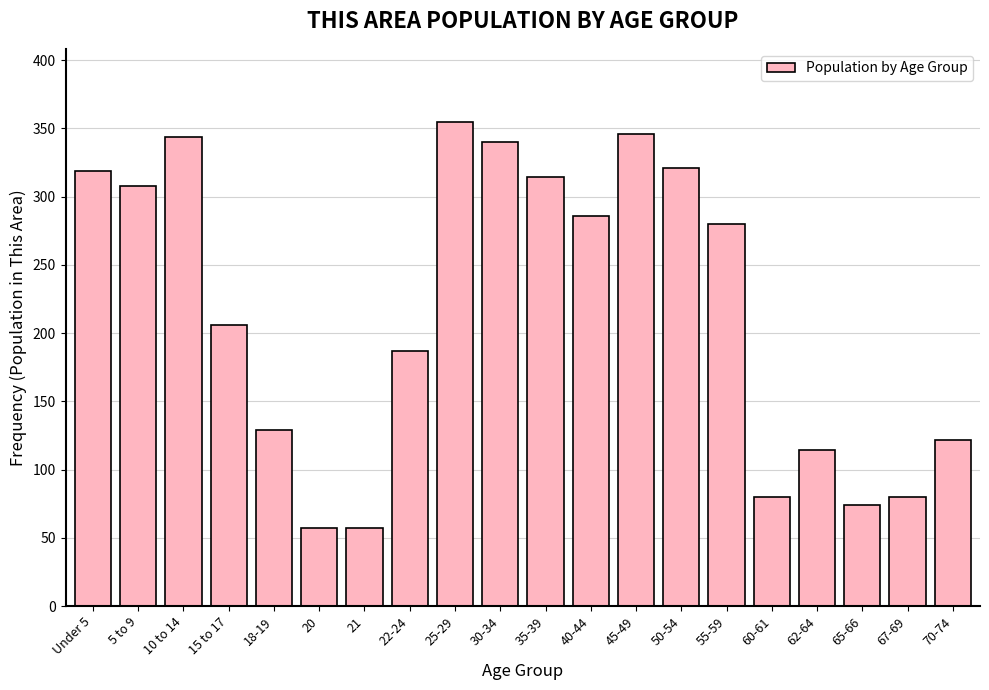

Reading right to left, transcribe all the data shown in this chart.

122	80	74	114	80	280	321	346	286	314	340	355	187	57	57	129	206	344	308	319